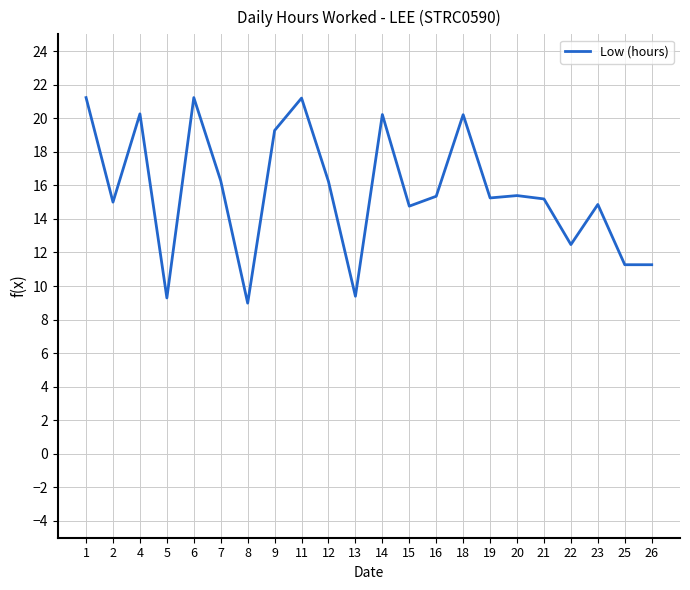

True or false: the data has more than 0 interior local peaks.

True